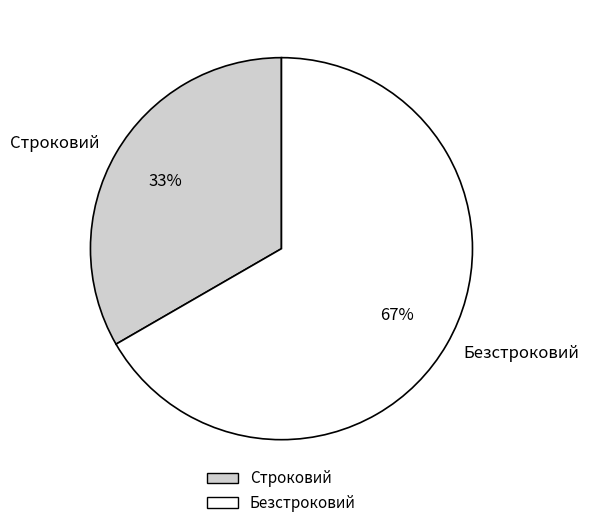

Is it true that Безстроковий is 67% of the pie?

True